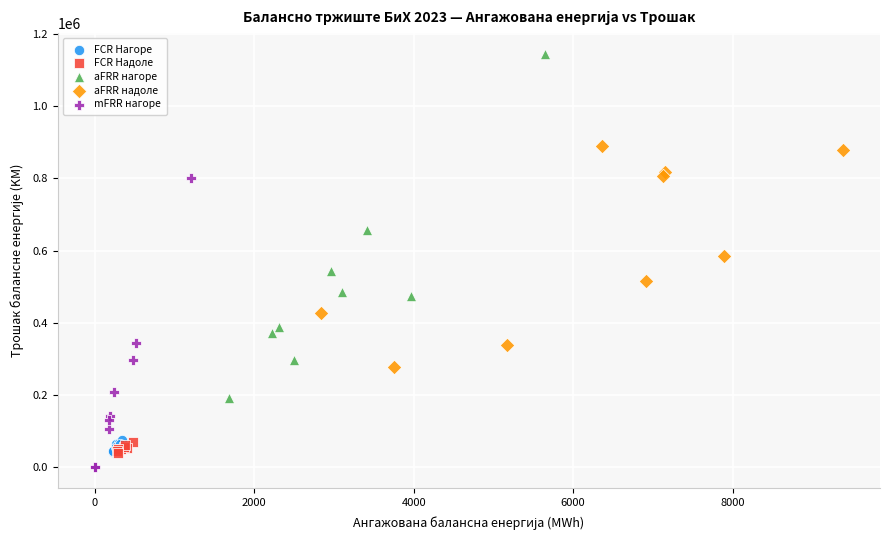

Which series has the largest Y range (max minus min)?

aFRR нагоре